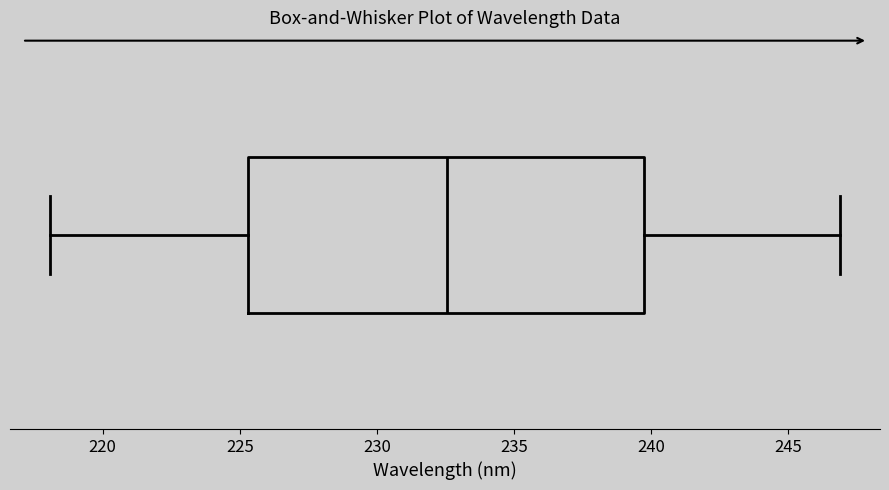

Read this box plot against the x-axis: the position of the median line, the range covered by the box, and the ends of both whiskers. The values are not printed on the chart, so give them approximately, as read against the axis.

median 232.5, box 225.5 to 239.5, whiskers 218.0 to 247.0